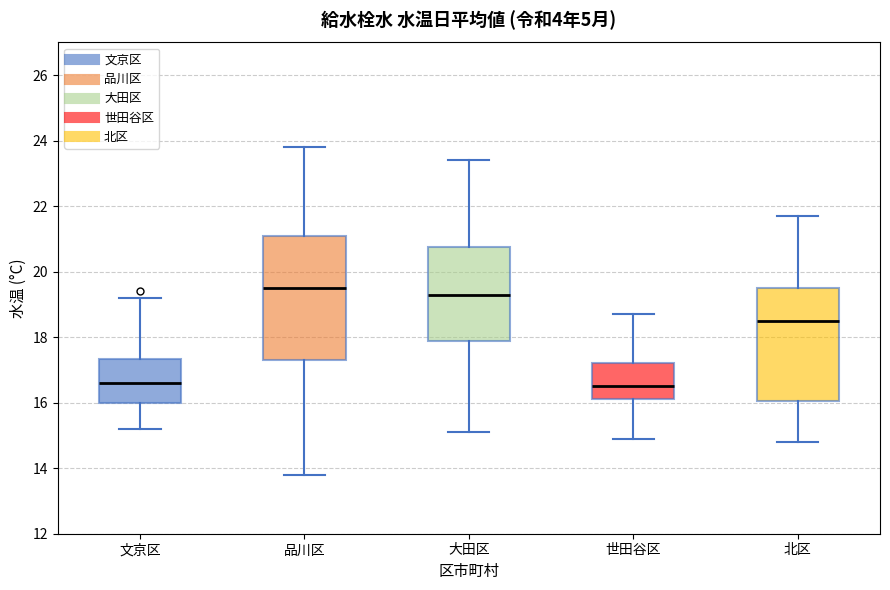

Reading left to right, read every box against the y-axis: the position of its median line, the range the box covers, and the ends of its whiskers. The values are not printed on the chart, so give them approximately, as read against the axis.

文京区: median 16.6, box 16.0 to 17.4, whiskers 15.2 to 19.2
品川区: median 19.6, box 17.4 to 21.2, whiskers 13.8 to 23.8
大田区: median 19.4, box 18.0 to 20.8, whiskers 15.2 to 23.4
世田谷区: median 16.6, box 16.2 to 17.2, whiskers 15.0 to 18.8
北区: median 18.6, box 16.0 to 19.6, whiskers 14.8 to 21.8